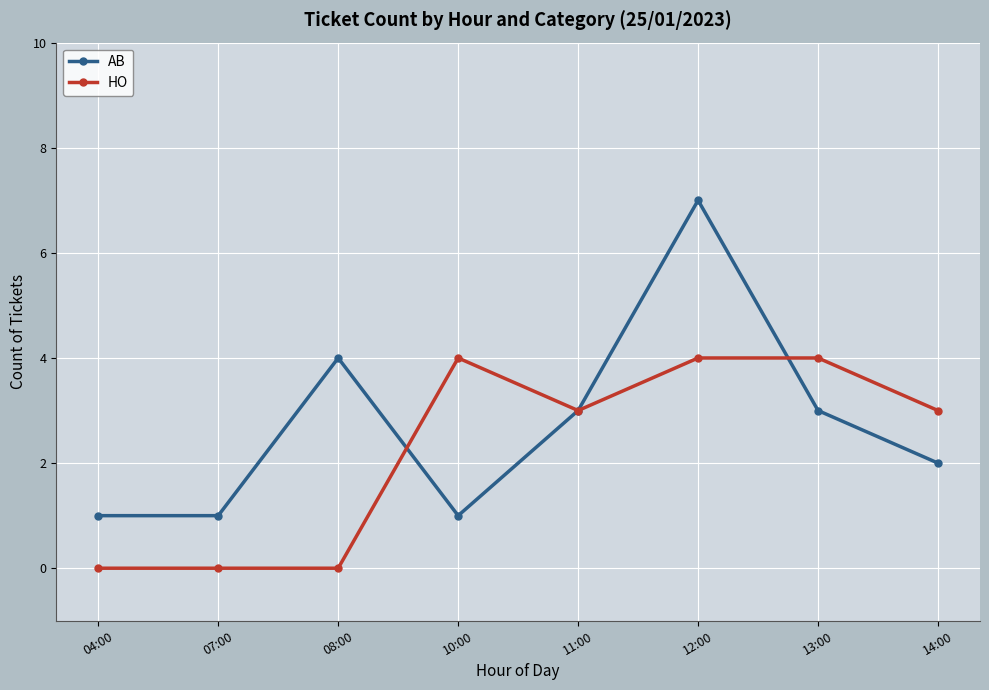

What value does the AB series have at 11:00?

3